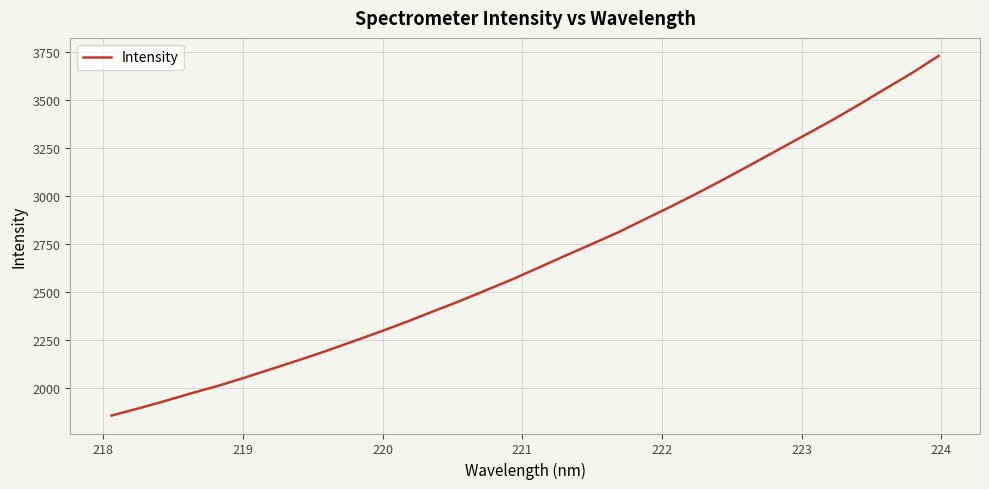

What is the greatest value displayed?

3728.7